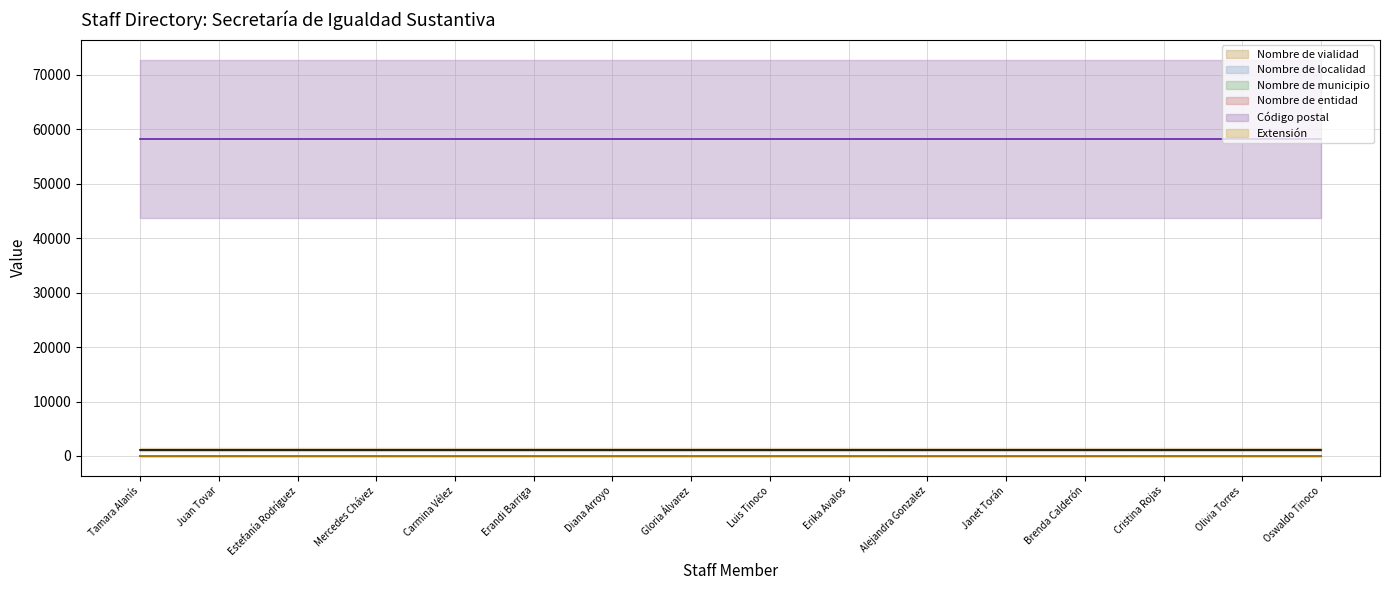

Which series changed the most between Mercedes Chávez and Diana Arroyo?

Nombre de vialidad (mean)